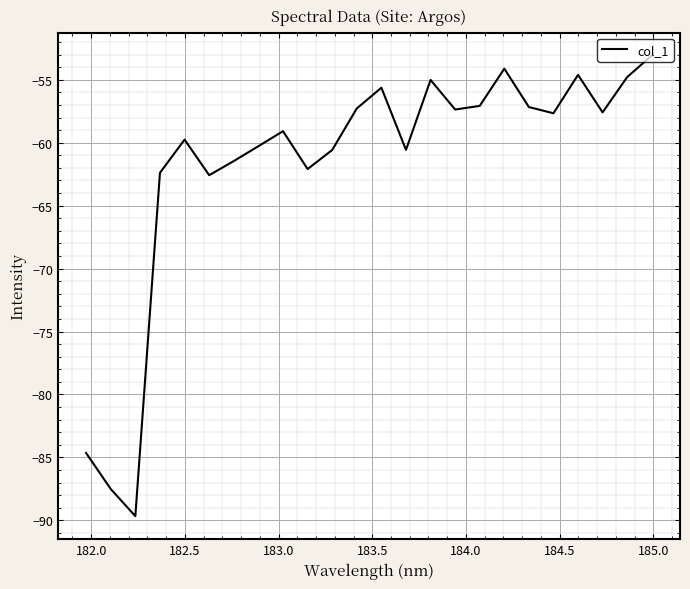

What is the minimum value shown in the chart?

-89.7